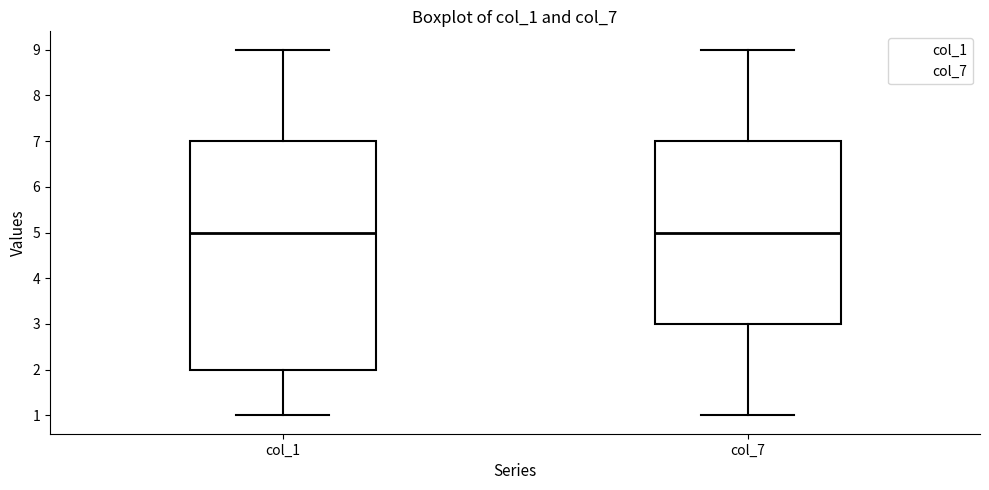

Reading left to right, transcribe this box plot: for each box, give where its median line is, the range the box spans, and where its two whiskers end, as read against the y-axis. The values are not printed on the chart, so give them approximately, as read against the axis.

col_1: median 5, box 2 to 7, whiskers 1 to 9
col_7: median 5, box 3 to 7, whiskers 1 to 9